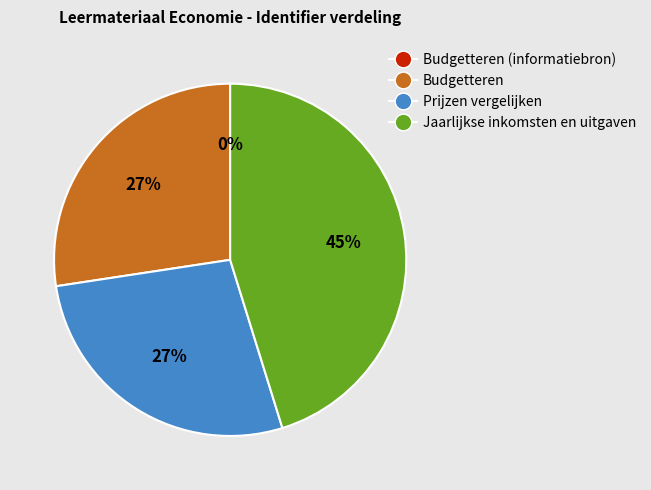

The Budgetteren slice represents 41% of the pie. True or false?

False